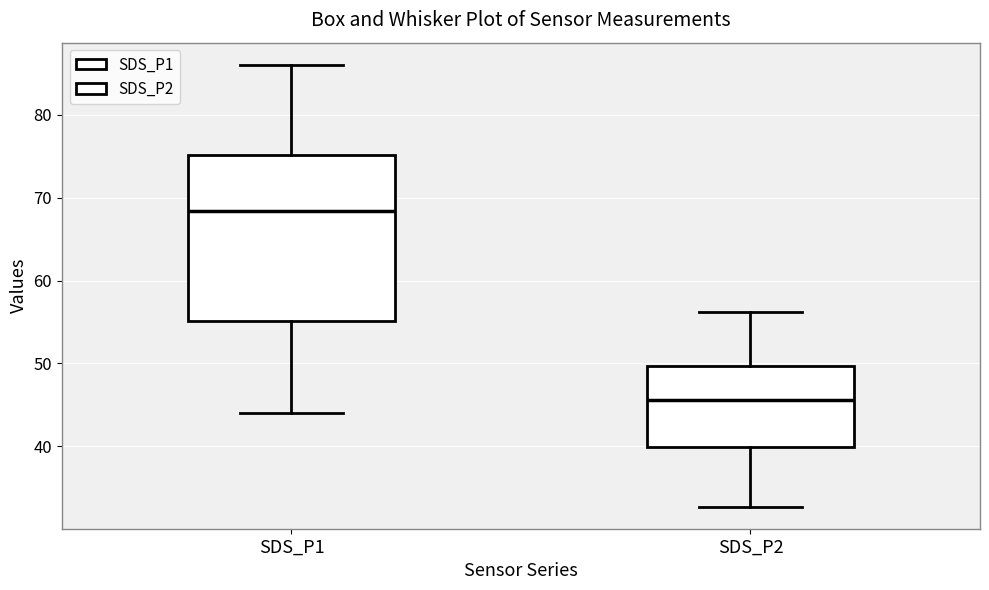

Where does the median line of the box for SDS_P2 sit on the y-axis? The values are not printed on the chart, so give them approximately, as read against the axis.

46